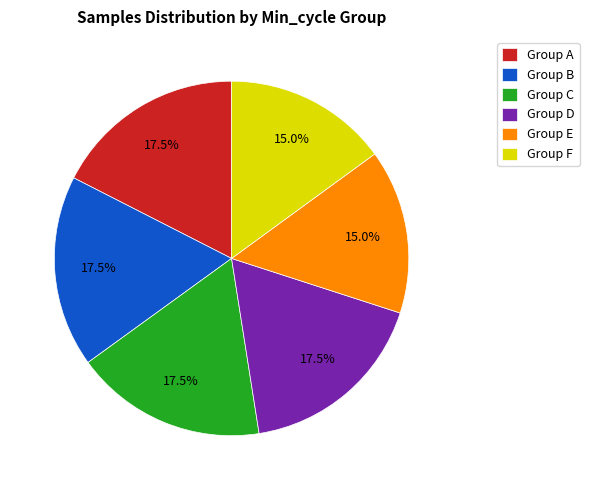

What portion of the pie excludes Group B?

82.5%